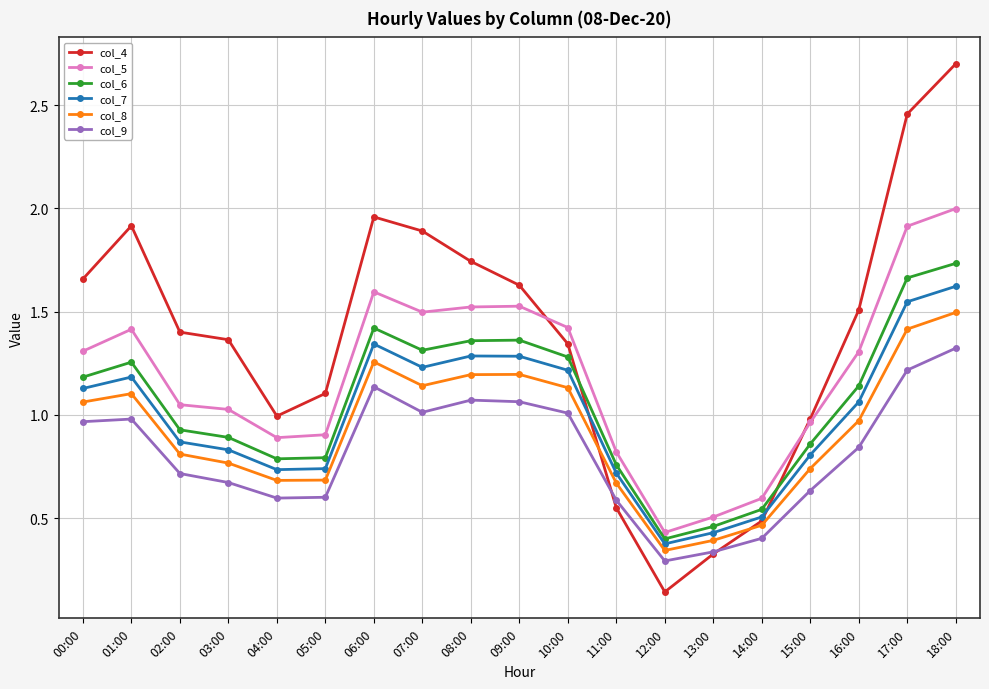

Which series changed the most between 12:00 and 15:00?

col_4